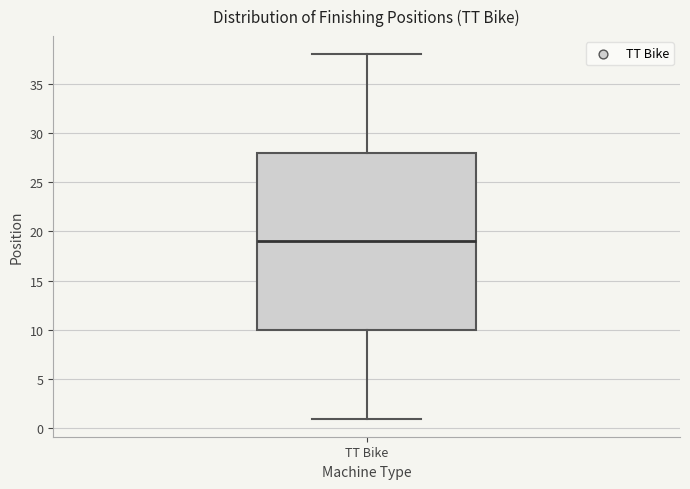

Read this box plot against the y-axis: the position of the median line, the range covered by the box, and the ends of both whiskers. The values are not printed on the chart, so give them approximately, as read against the axis.

median 19, box 10 to 28, whiskers 1 to 38